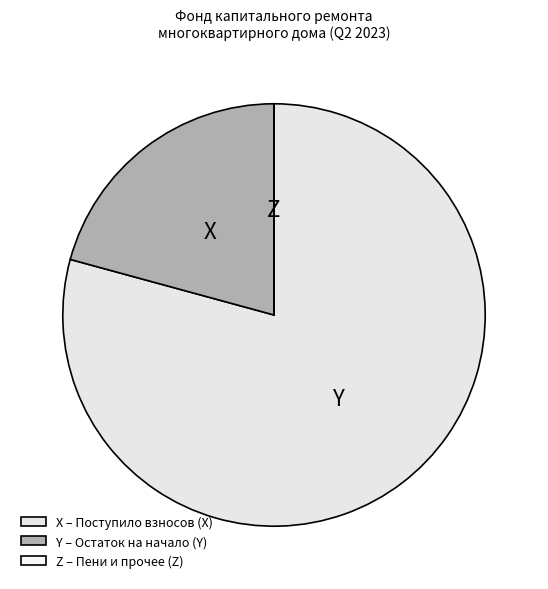

Does any single category account for the majority?

Yes